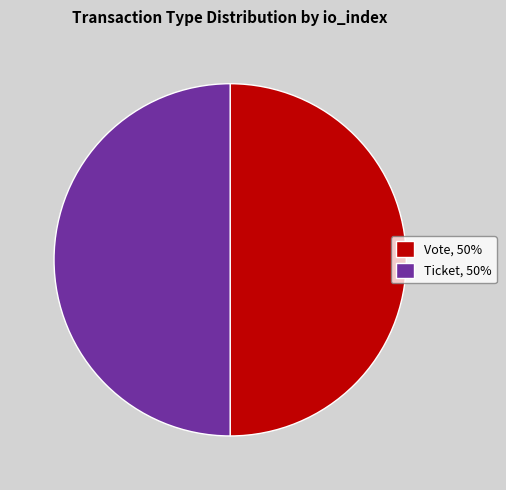

The Vote, 50% slice represents 62% of the pie. True or false?

False